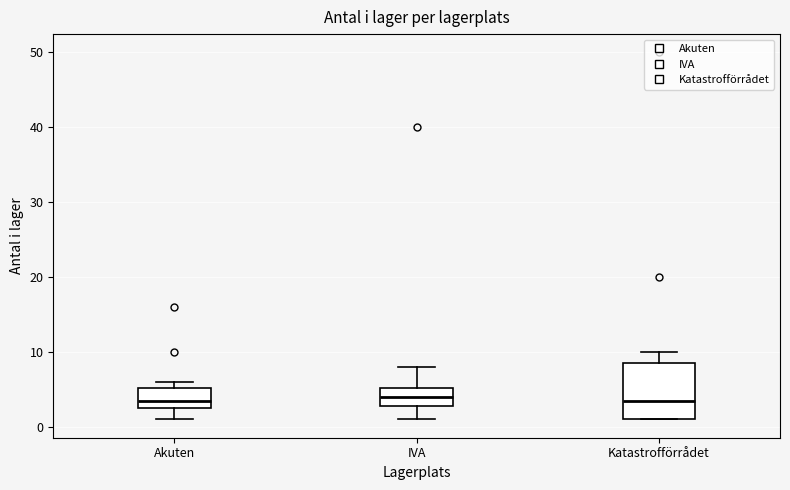

Reading left to right, read every box against the y-axis: the position of its median line, the range the box covers, and the ends of its whiskers. The values are not printed on the chart, so give them approximately, as read against the axis.

Akuten: median 4, box 3 to 5, whiskers 1 to 6
IVA: median 4, box 3 to 5, whiskers 1 to 8
Katastrofförrådet: median 4, box 1 to 9, whiskers 1 to 10